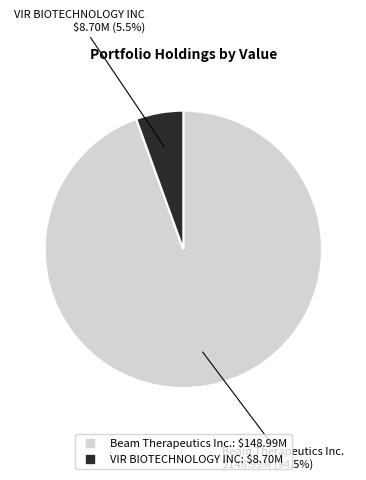

Which slice is the largest?

Beam Therapeutics Inc.